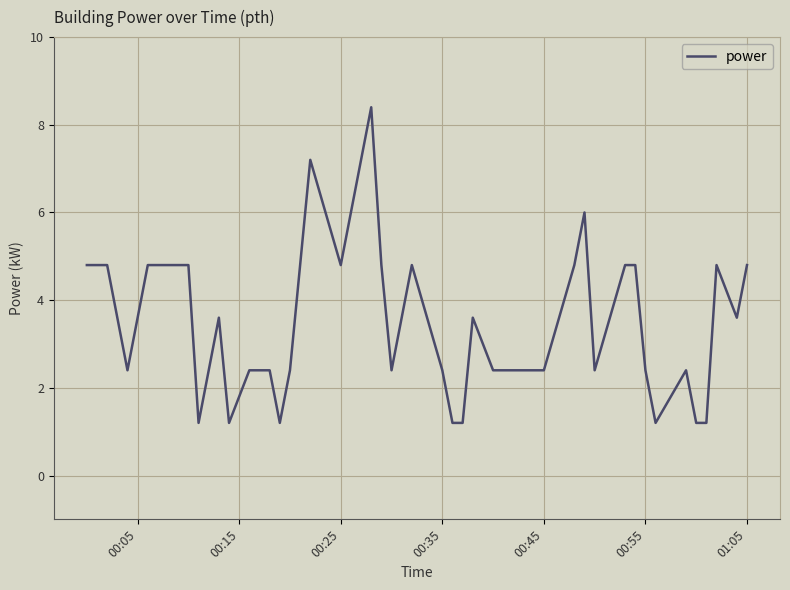

What is the difference between the maximum and minimum values?

7.2